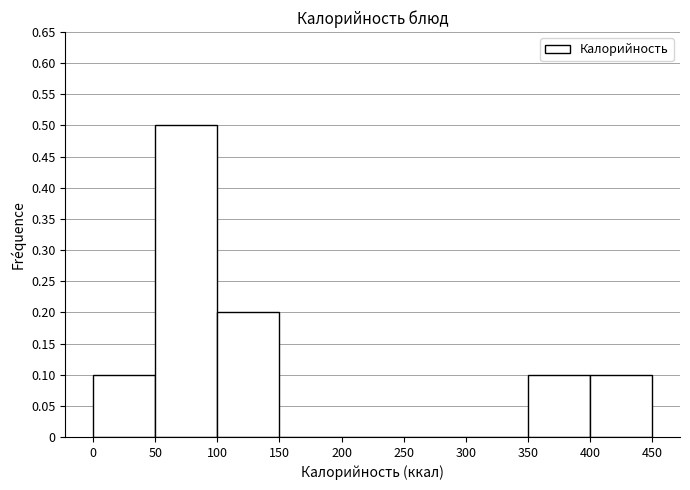

What is the height of the bar covering 400 to 450 on the x-axis? The values are not printed on the chart, so give them approximately, as read against the axis.

0.1